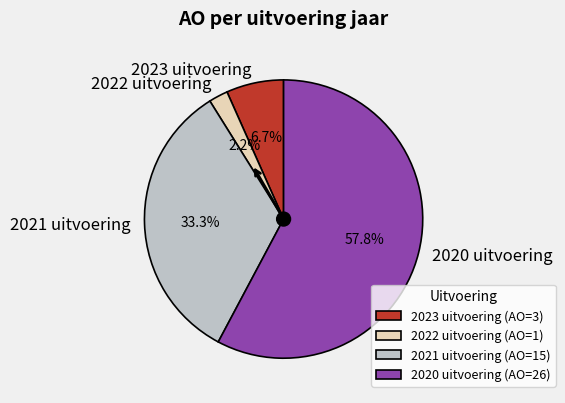

Do 2021 uitvoering and 2020 uitvoering together represent more than half of the pie?

Yes